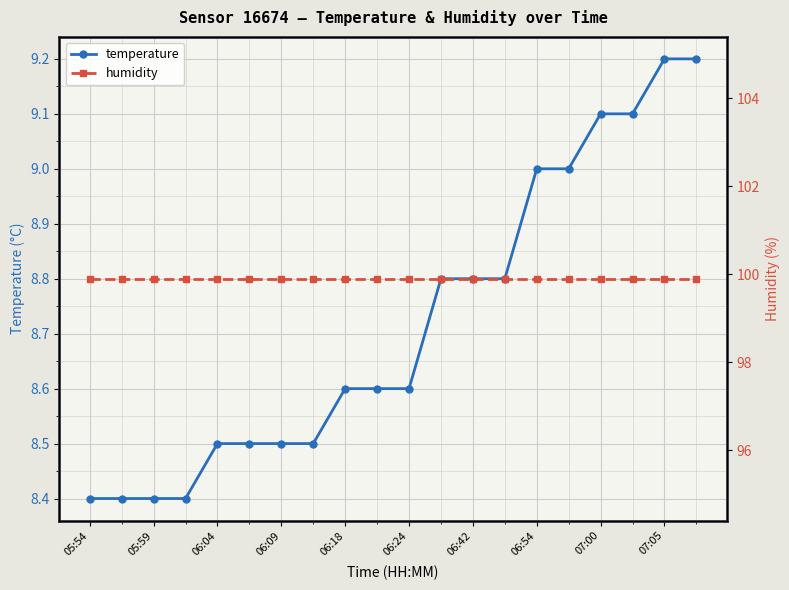

What is the sum of all humidity values?

1998.0